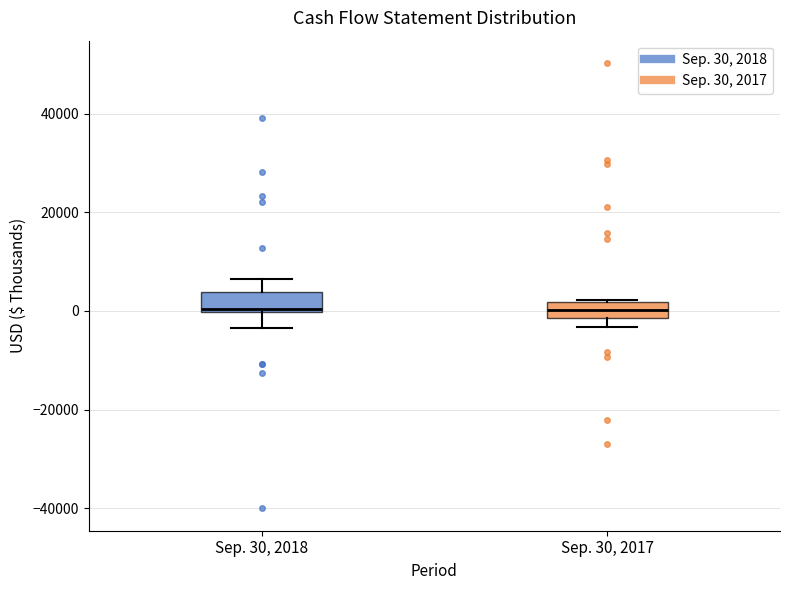

Reading left to right, transcribe this box plot: for each box, give where its median line is, the range the box spans, and where its two whiskers end, as read against the y-axis. The values are not printed on the chart, so give them approximately, as read against the axis.

Sep. 30, 2018: median 0, box 0 to 4000, whiskers -4000 to 6000
Sep. 30, 2017: median 0, box -2000 to 2000, whiskers -4000 to 2000